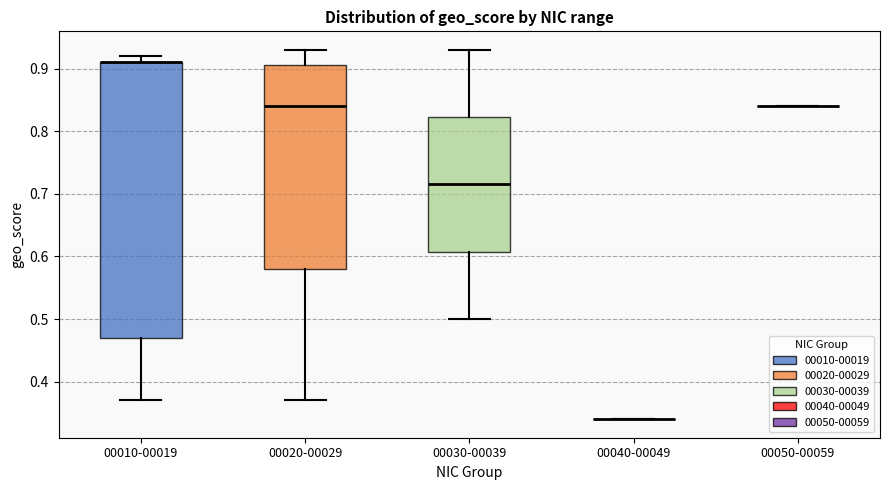

Reading left to right, transcribe this box plot: for each box, give where its median line is, the range the box spans, and where its two whiskers end, as read against the y-axis. The values are not printed on the chart, so give them approximately, as read against the axis.

00010-00019: median 0.91 (drawn on the box's upper edge), box 0.47 to 0.91, whiskers 0.37 to 0.92
00020-00029: median 0.84, box 0.58 to 0.91, whiskers 0.37 to 0.93
00030-00039: median 0.72, box 0.61 to 0.82, whiskers 0.50 to 0.93
00040-00049: box collapsed to a line at 0.34, whiskers 0.34 to 0.34
00050-00059: box collapsed to a line at 0.84, whiskers 0.84 to 0.84